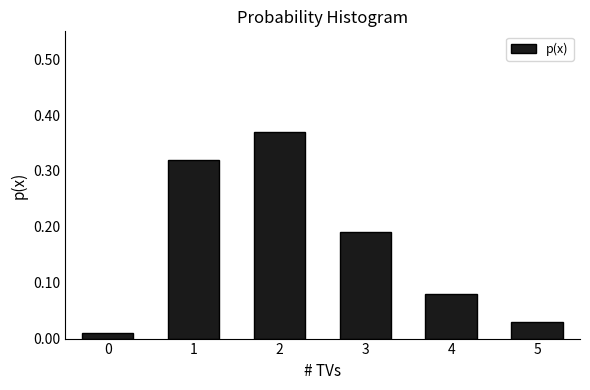

True or false: the data shows 0.2 at 2.

False